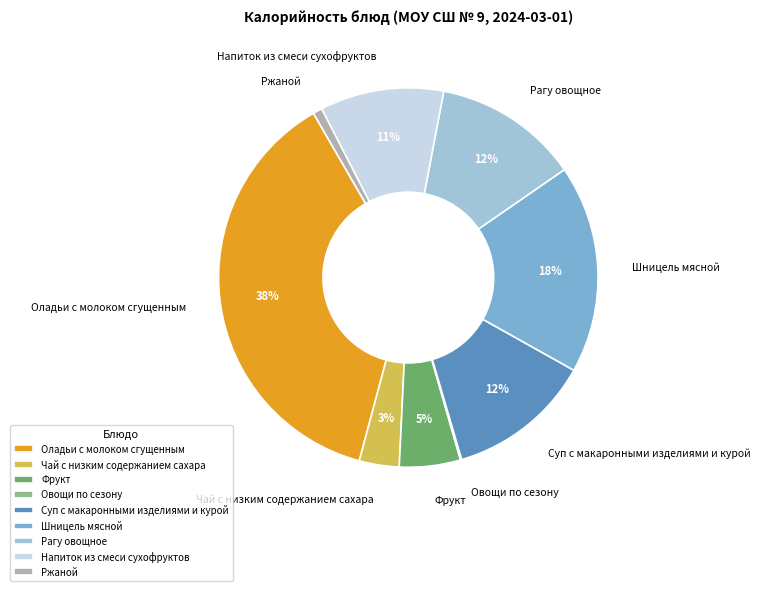

Between Ржаной and Рагу овощное, which is larger?

Рагу овощное